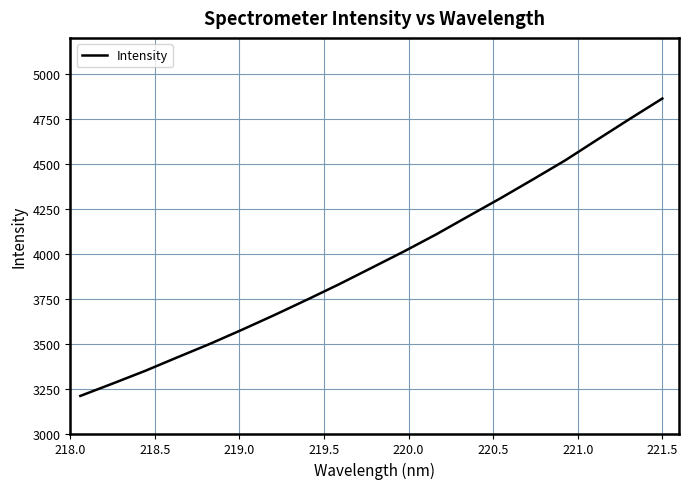

What is the difference between the maximum and minimum values?

1653.8